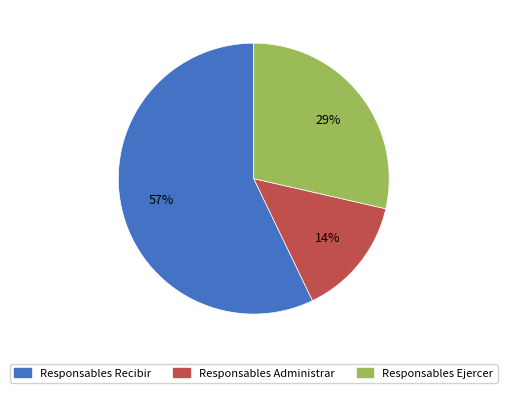

Is there any slice that represents more than half of the pie?

Yes